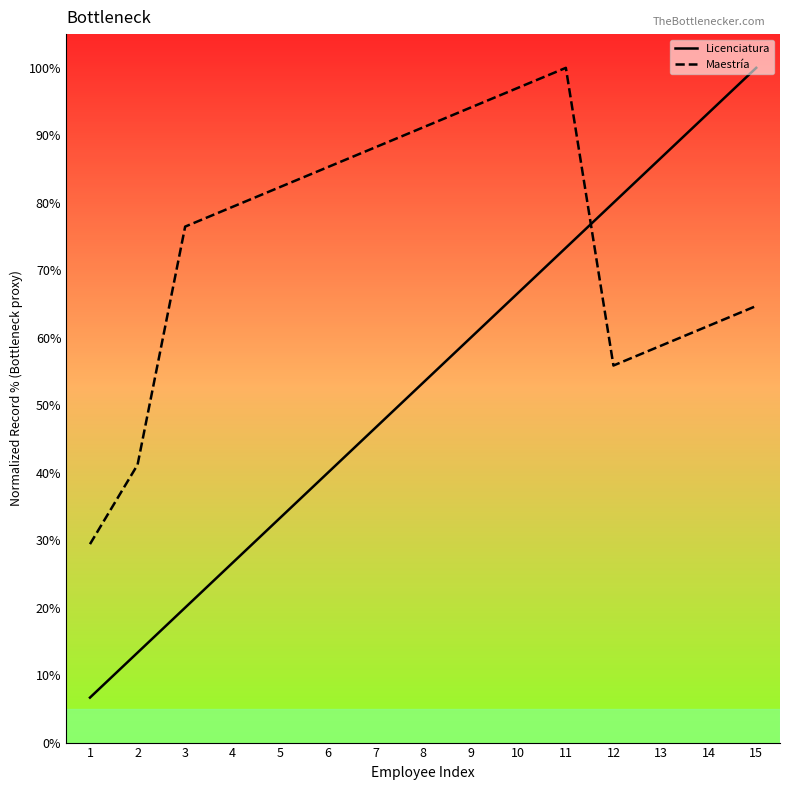

At which category does the chart reach its minimum across all series?

1